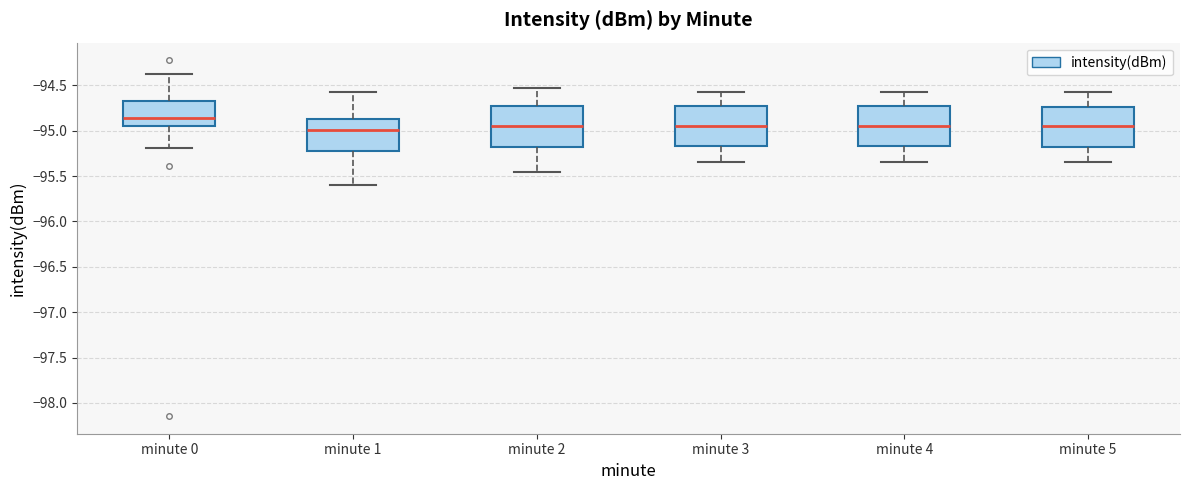

Reading left to right, transcribe this box plot: for each box, give where its median line is, the range the box spans, and where its two whiskers end, as read against the y-axis. The values are not printed on the chart, so give them approximately, as read against the axis.

minute 0: median -94.85, box -94.95 to -94.65, whiskers -95.20 to -94.40
minute 1: median -95.00, box -95.20 to -94.85, whiskers -95.60 to -94.55
minute 2: median -94.95, box -95.20 to -94.70, whiskers -95.45 to -94.50
minute 3: median -94.95, box -95.15 to -94.70, whiskers -95.35 to -94.55
minute 4: median -94.95, box -95.15 to -94.70, whiskers -95.35 to -94.55
minute 5: median -94.95, box -95.20 to -94.75, whiskers -95.35 to -94.55